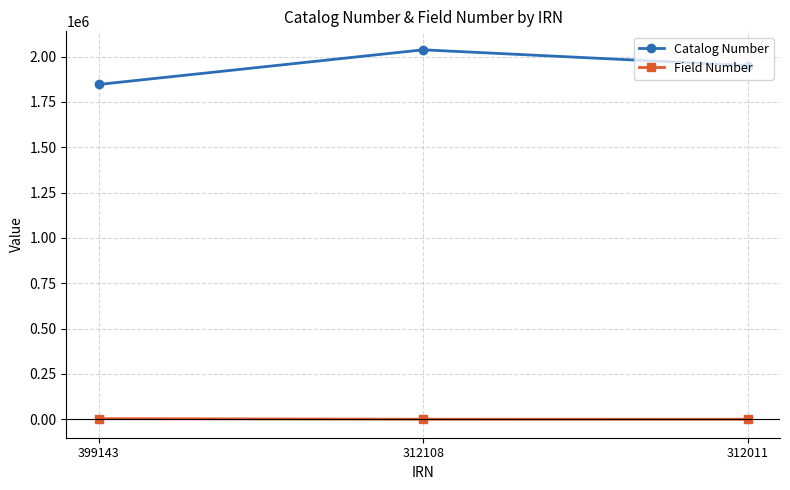

Rank the series at 312011 from highest to lowest value.

Catalog Number, Field Number